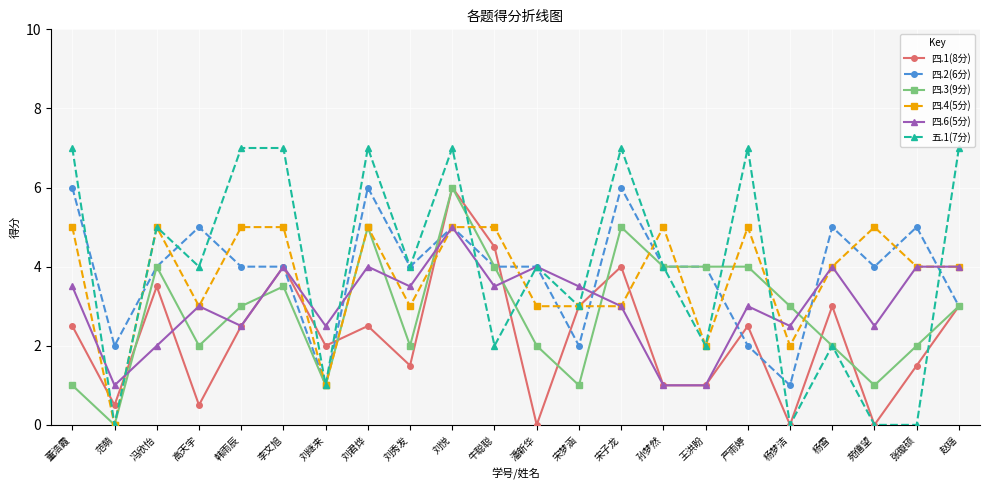

What position from the right is 刘君烨?

15